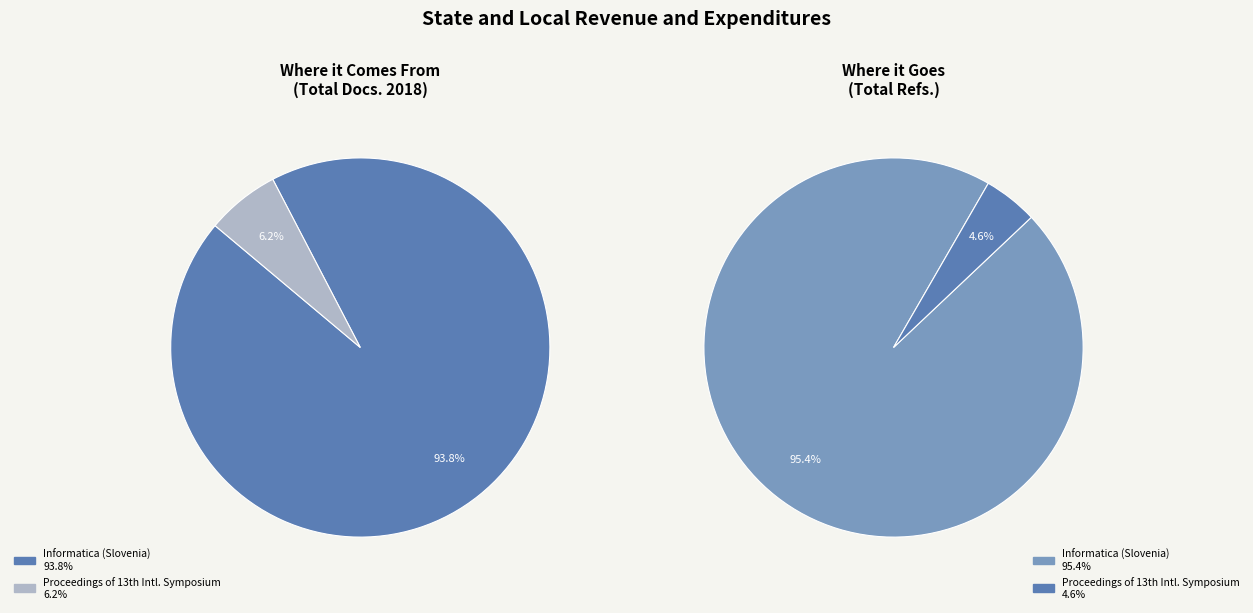

The Informatica (Slovenia) slice represents 95% of the pie. True or false?

True